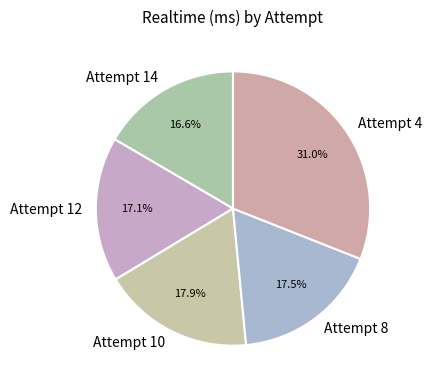

The Attempt 8 slice represents 23% of the pie. True or false?

False